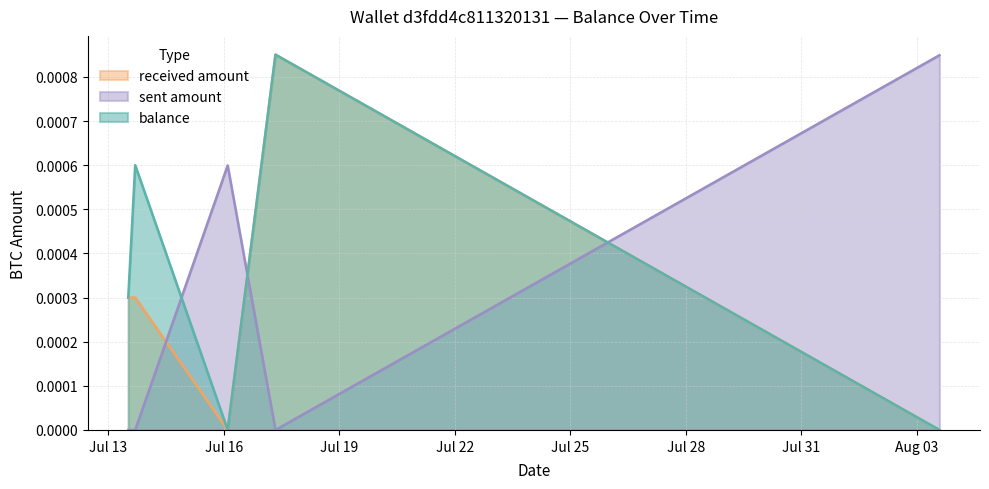

Where is the first local minimum for sent amount?

2017-07-17 08:16:32